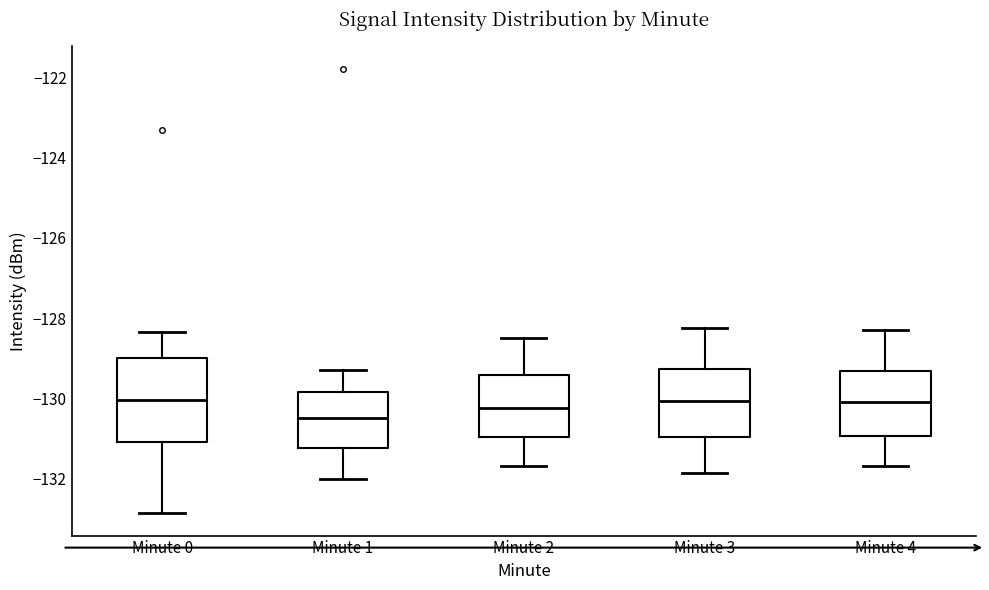

Comparing the boxes themselves (not the whiskers), which one is the tallest?

Minute 0